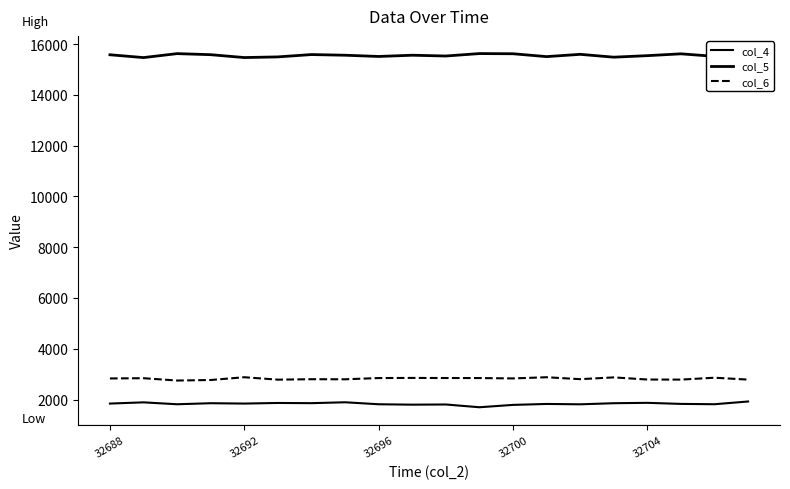

How many lines are shown in the chart?

3